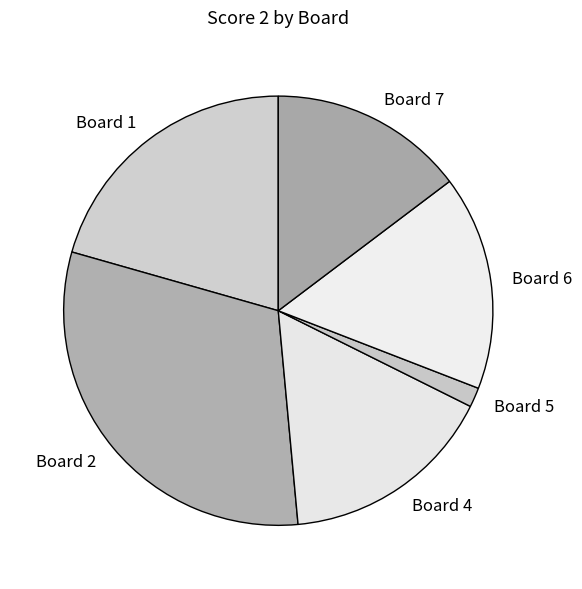

The Board 6 slice represents 16% of the pie. True or false?

True